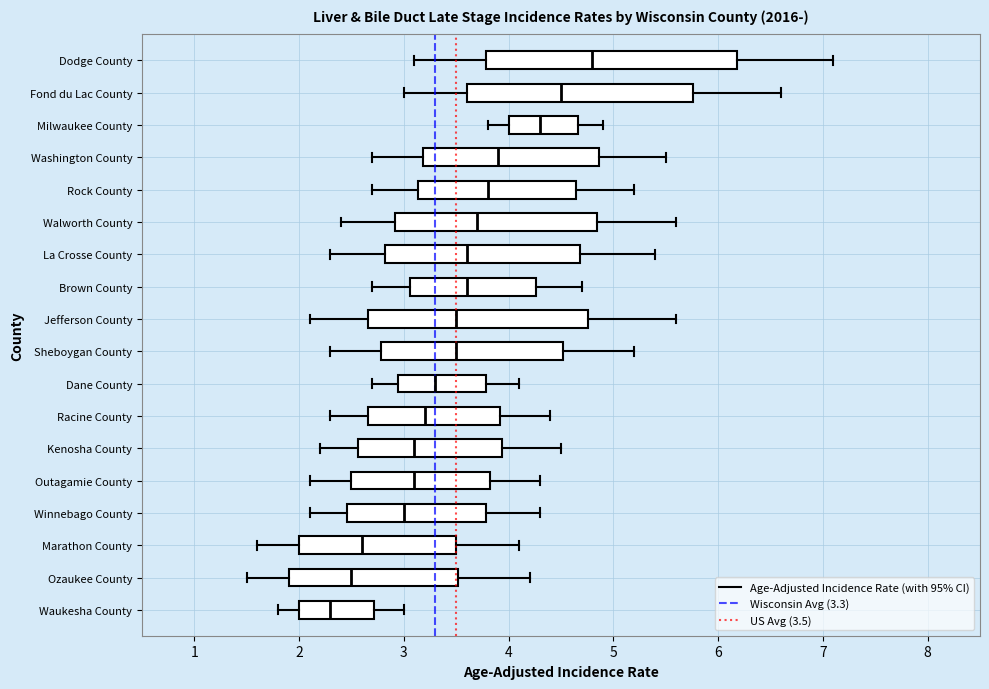

Which box has the furthest to the right median line?

Dodge County